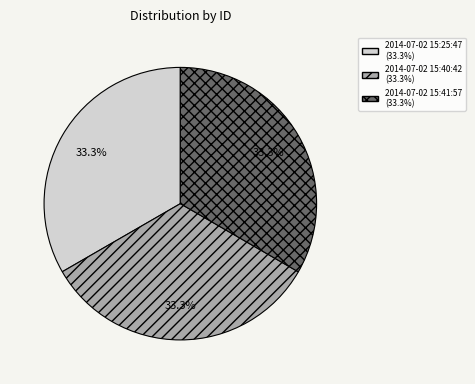

How many segments does this pie chart have?

3